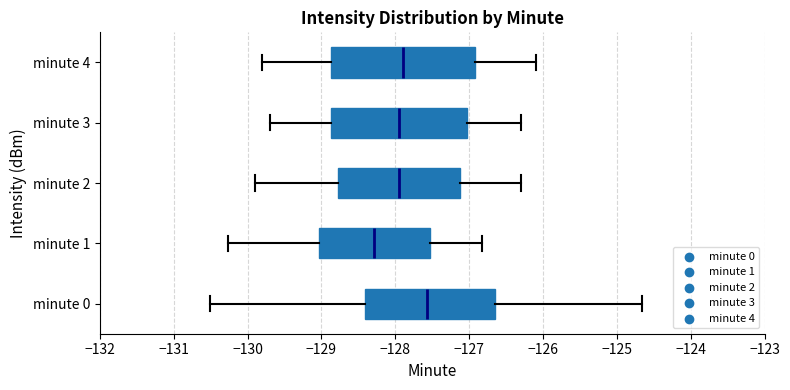

Which box's median line is the furthest to the right?

minute 0